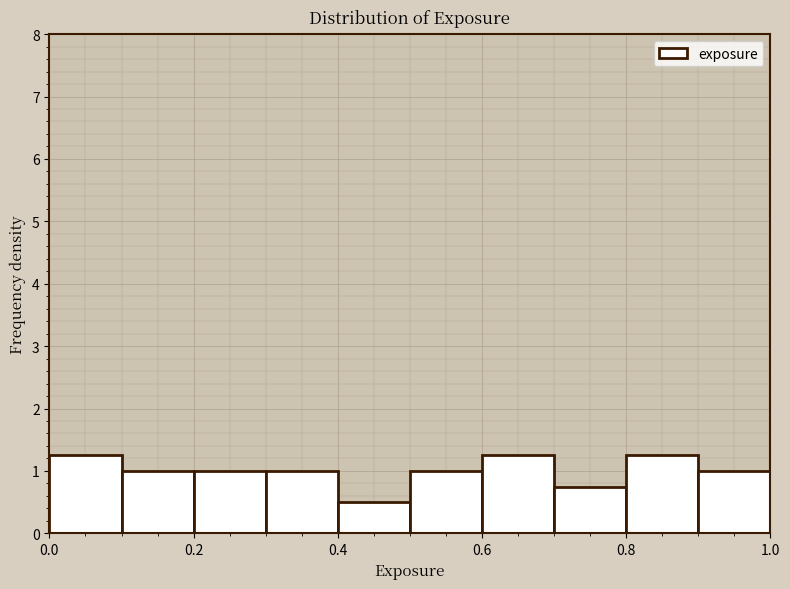

Reading left to right, transcribe this chart: for each bar, give the range it covers on the x-axis and its height. The values are not printed on the chart, so give them approximately, as read against the axis.

0.0 to 0.1: 1.3
0.1 to 0.2: 1.0
0.2 to 0.3: 1.0
0.3 to 0.4: 1.0
0.4 to 0.5: 0.5
0.5 to 0.6: 1.0
0.6 to 0.7: 1.3
0.7 to 0.8: 0.8
0.8 to 0.9: 1.3
0.9 to 1.0: 1.0